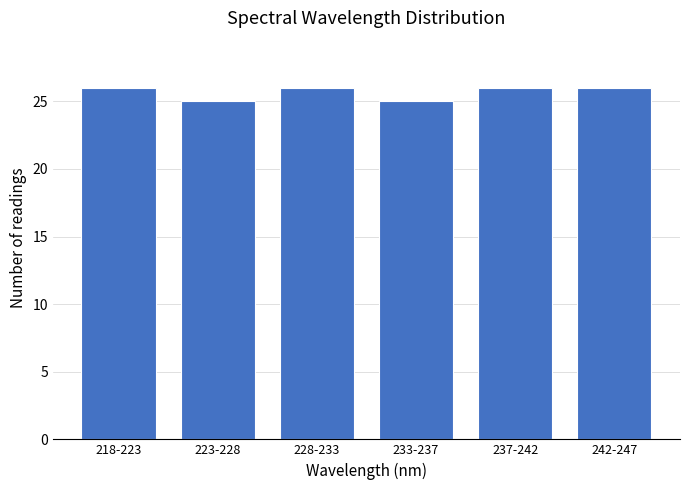

Reading left to right, what are all the values shown in this chart?

26	25	26	25	26	26